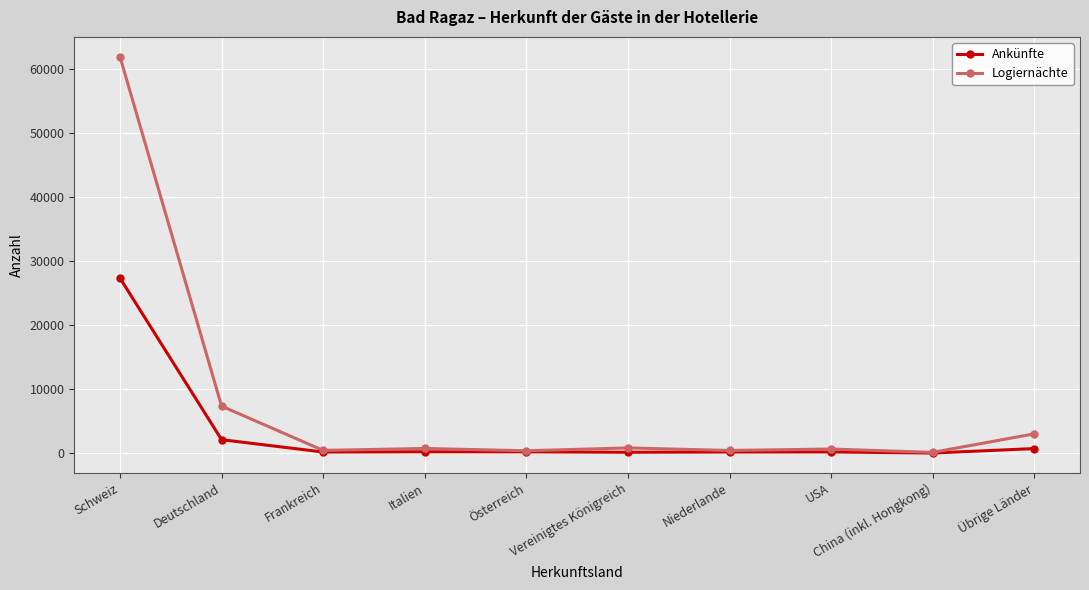

How many lines are shown in the chart?

2